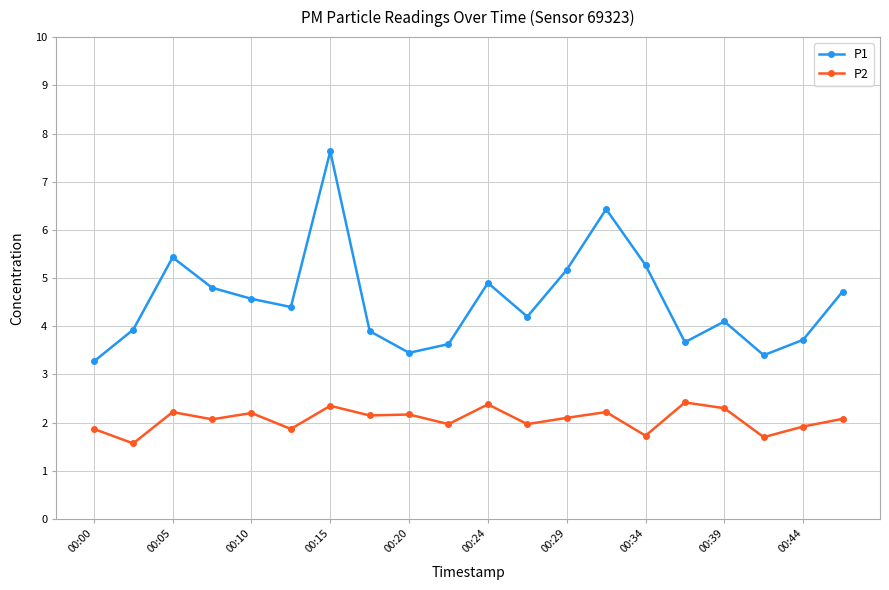

In P1, how many points are lower than both neighbors (excluding endpoints)?

5